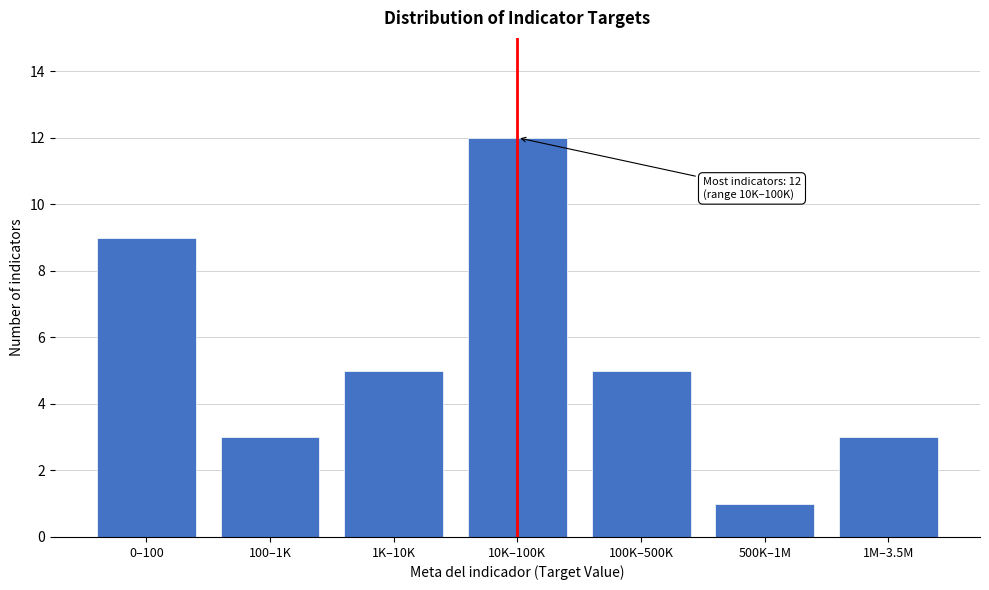

Reading left to right, list all the values displayed in this chart.

0–100=9	100–1K=3	1K–10K=5	10K–100K=12	100K–500K=5	500K–1M=1	1M–3.5M=3